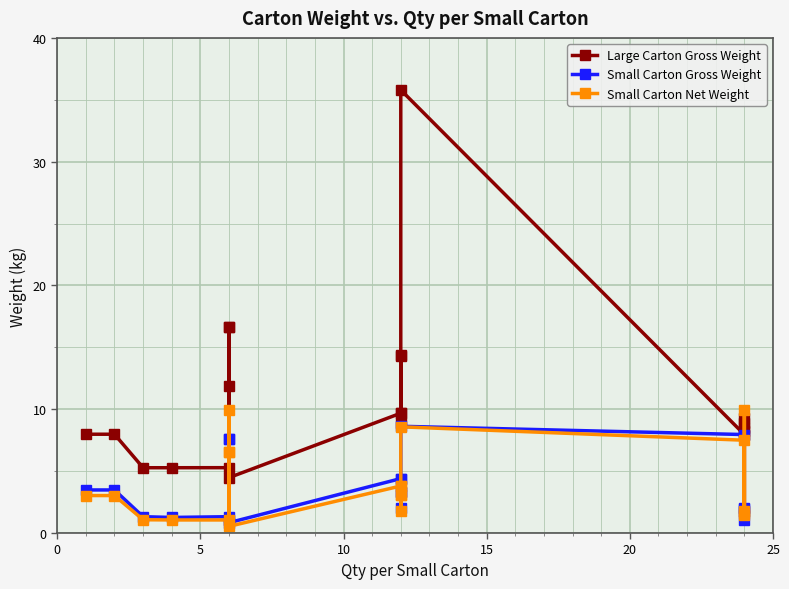

What are all the series names shown in the legend?

Large Carton Gross Weight, Small Carton Gross Weight, Small Carton Net Weight